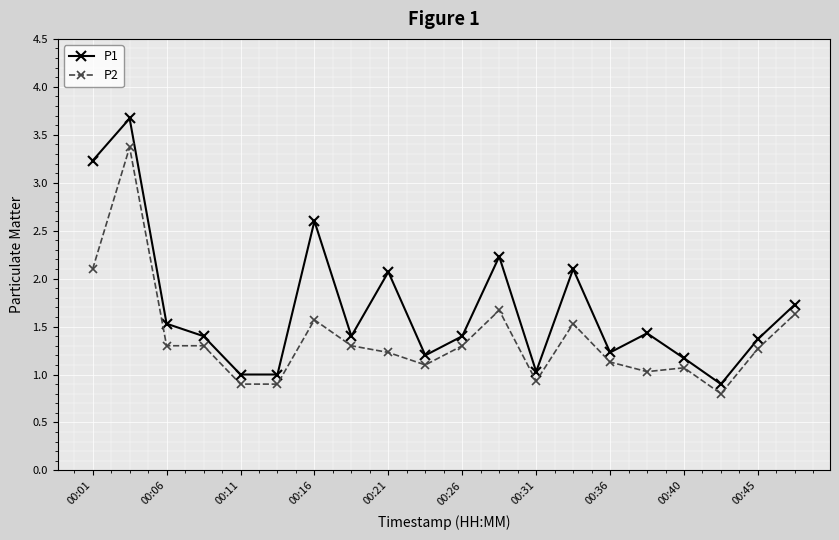

Rank the series by their maximum value, from lowest to highest.

P2, P1